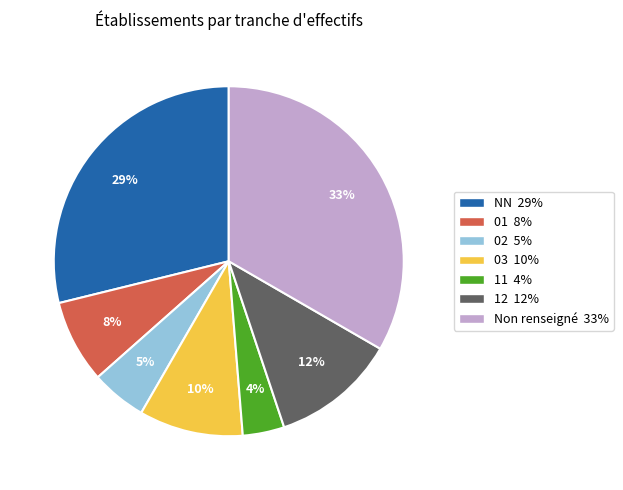

To the nearest percent, what is the average slice percentage?

14%